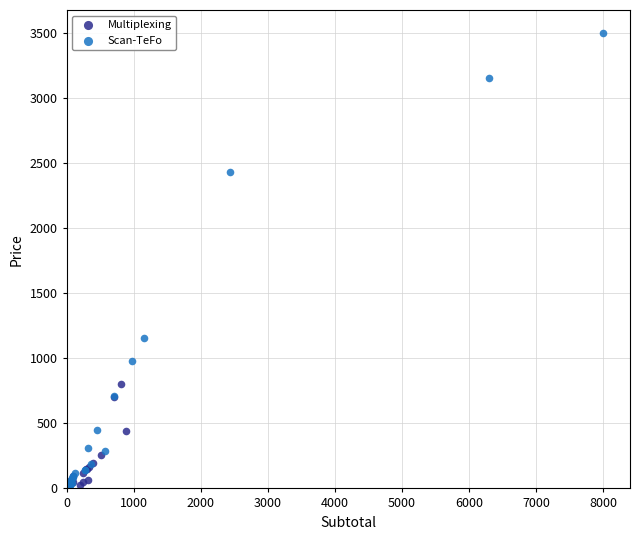

Which series contains the highest Y value?

Scan-TeFo